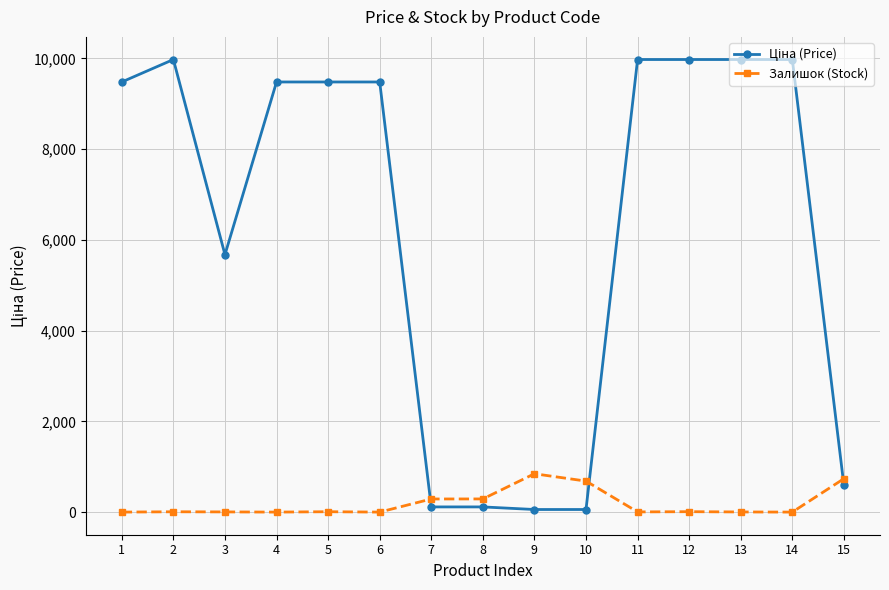

True or false: Залишок (Stock) has more than 2 interior local peaks.

True